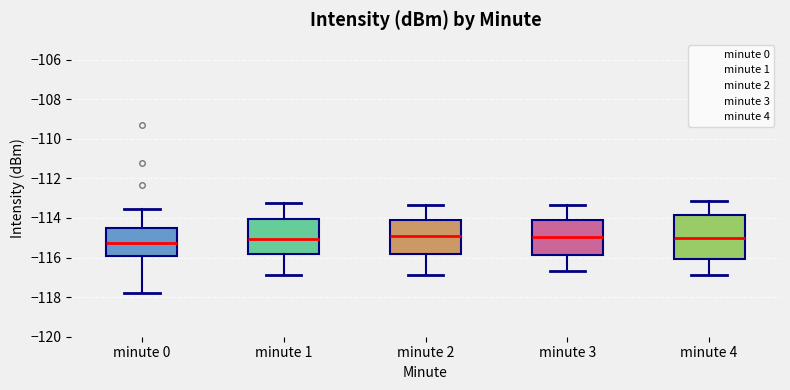

Comparing the boxes themselves (not the whiskers), which one is the tallest?

minute 4